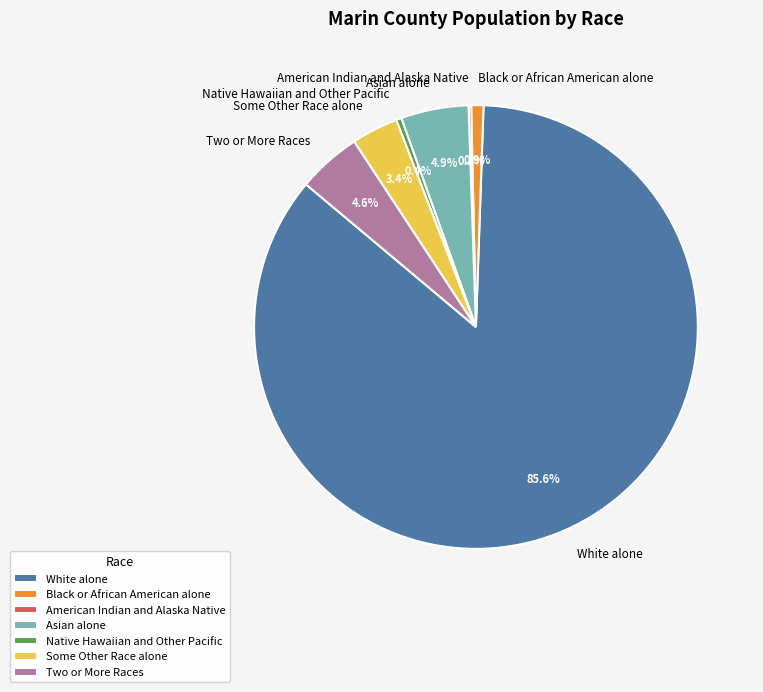

Is there any slice that represents more than half of the pie?

Yes